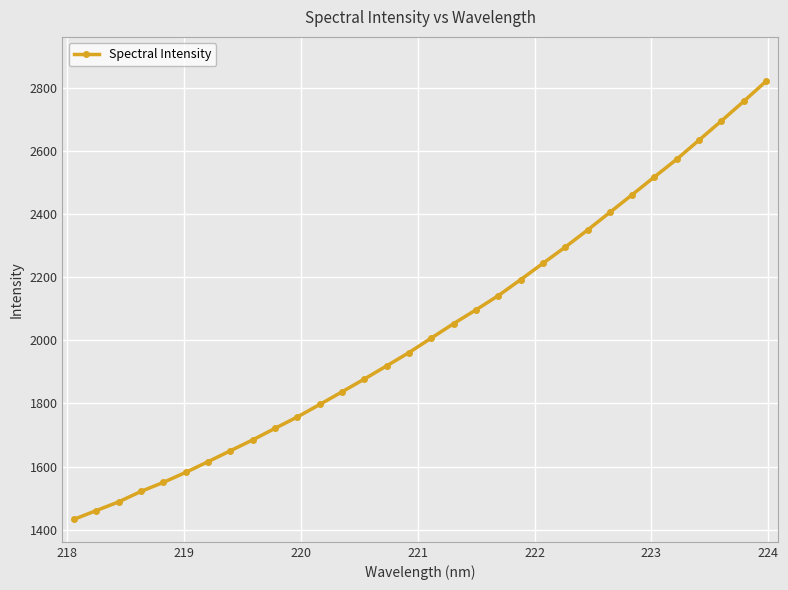

What is the value of the 30th point from the left?

2695.8